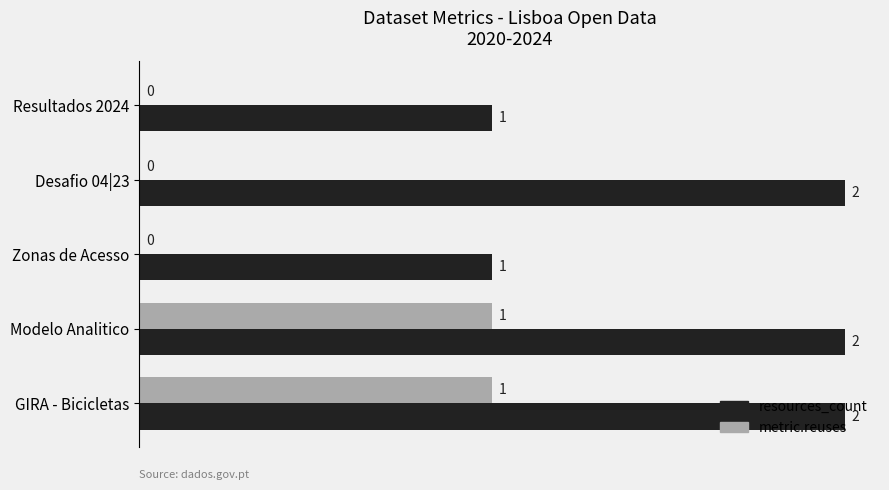

Which series changed the most between Desafio 04|23 and Zonas de Acesso?

resources_count